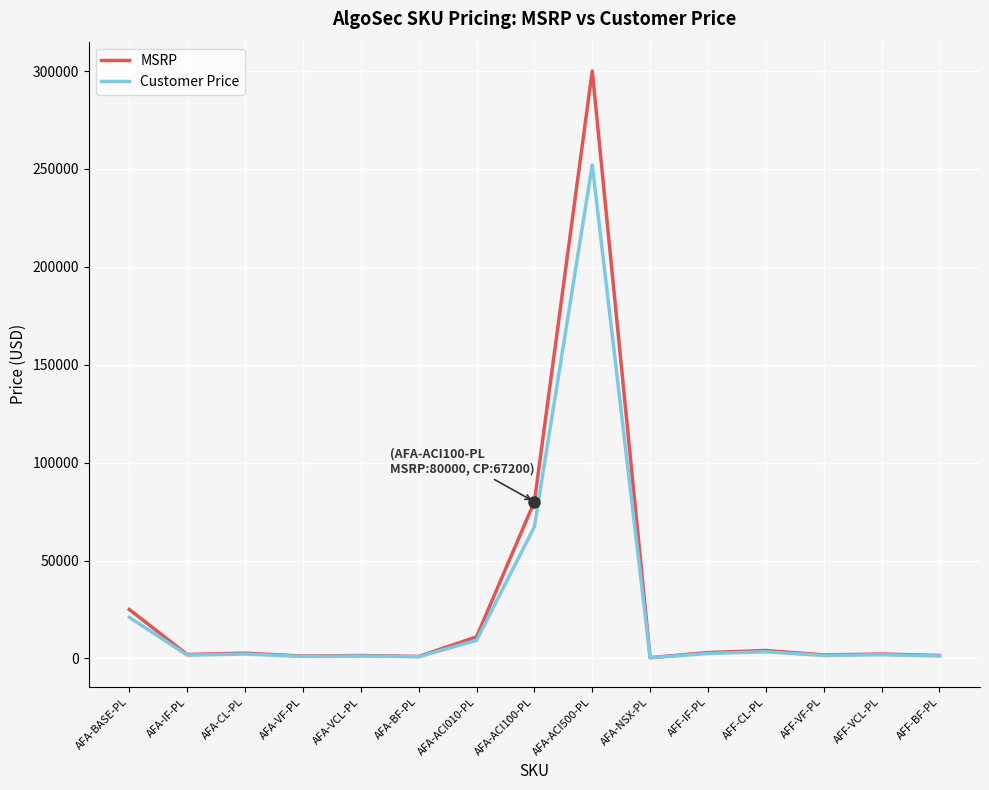

At which category is the sum across all series the highest?

AFA-ACI500-PL